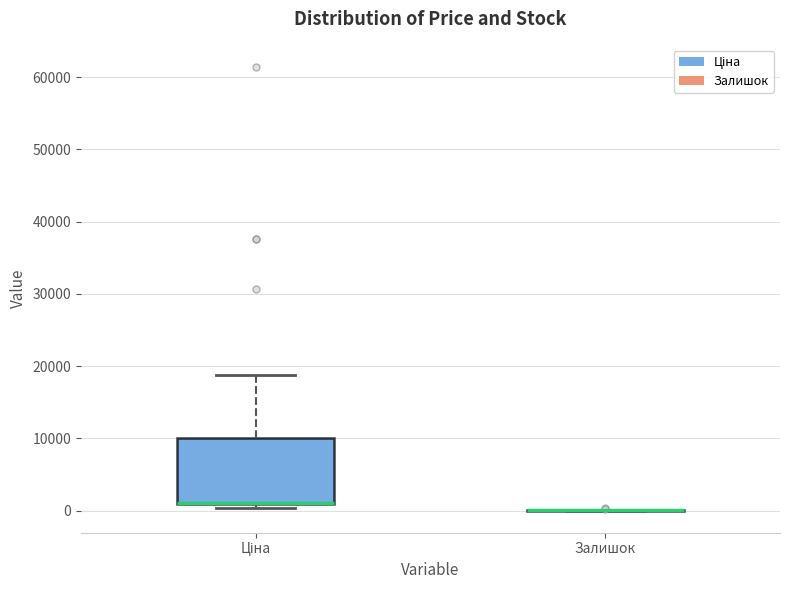

Reading left to right, transcribe this box plot: for each box, give where its median line is, the range the box spans, and where its two whiskers end, as read against the y-axis. The values are not printed on the chart, so give them approximately, as read against the axis.

Ціна: median 1000 (drawn on the box's lower edge), box 1000 to 10000, whiskers 0 to 19000
Залишок: box collapsed to a line at 0, whiskers 0 to 0